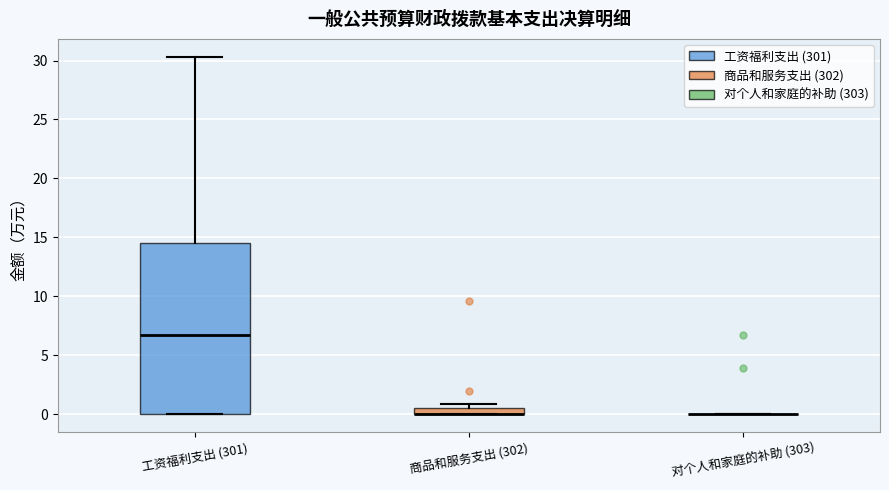

Comparing the boxes themselves (not the whiskers), which one is the tallest?

工资福利支出 (301)